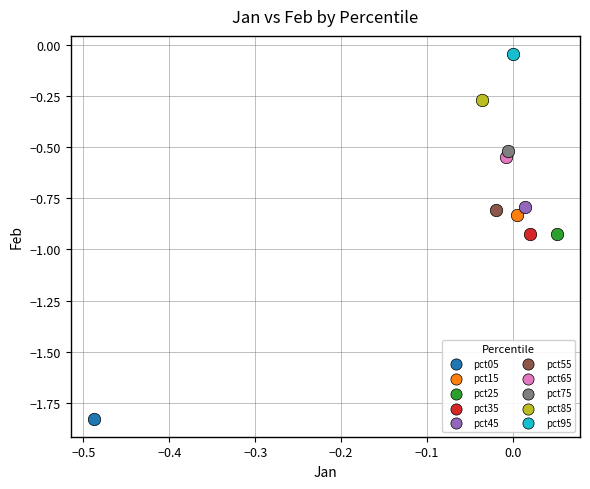

Which series contains the lowest Y value?

pct05